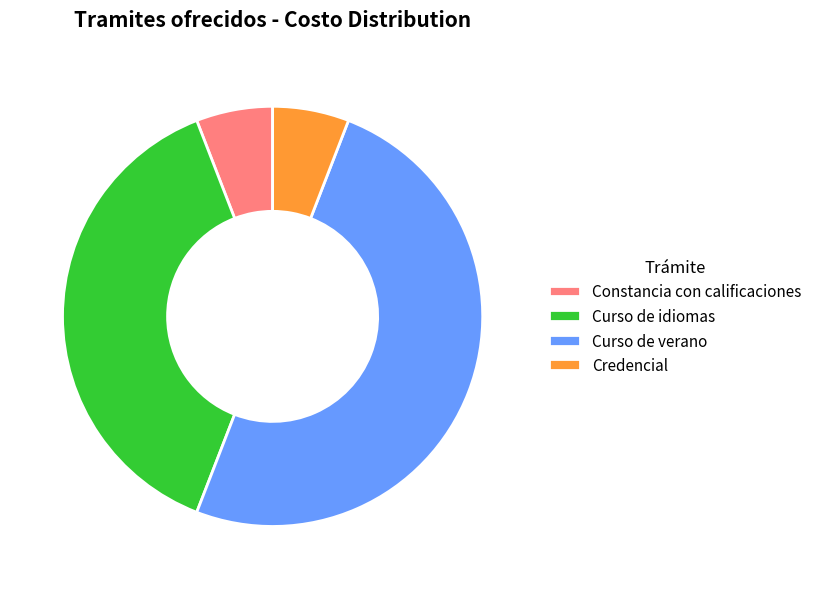

True or false: Curso de idiomas accounts for 52% of the total.

False